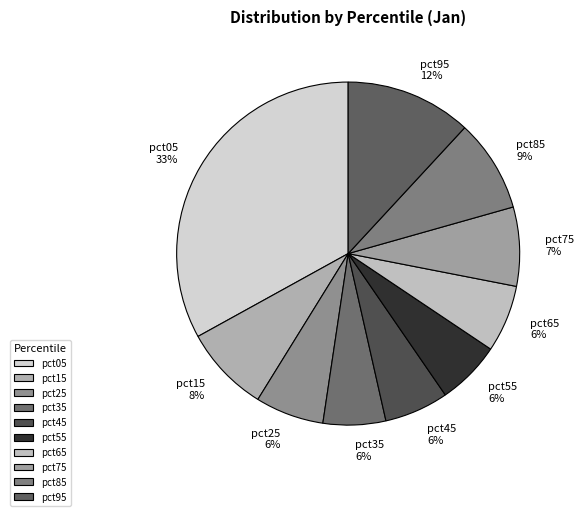

Which slice is the largest?

pct05